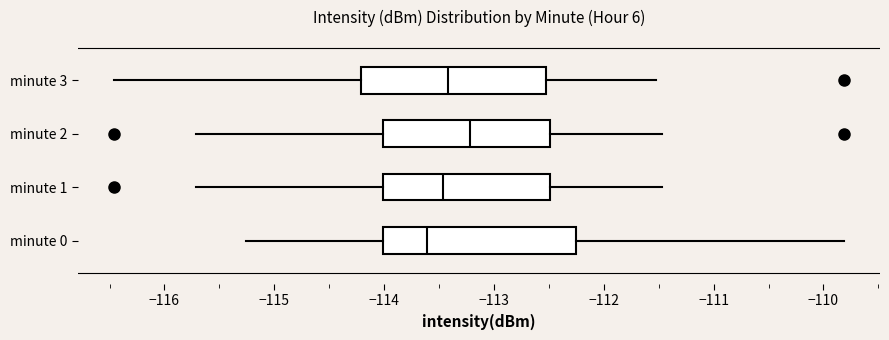

Reading bottom to top, transcribe this box plot: for each box, give where its median line is, the range the box spans, and where its two whiskers end, as read against the x-axis. The values are not printed on the chart, so give them approximately, as read against the axis.

minute 0: median -113.6, box -114.0 to -112.2, whiskers -115.3 to -109.8
minute 1: median -113.5, box -114.0 to -112.5, whiskers -115.7 to -111.5
minute 2: median -113.2, box -114.0 to -112.5, whiskers -115.7 to -111.5
minute 3: median -113.4, box -114.2 to -112.5, whiskers -116.5 to -111.5